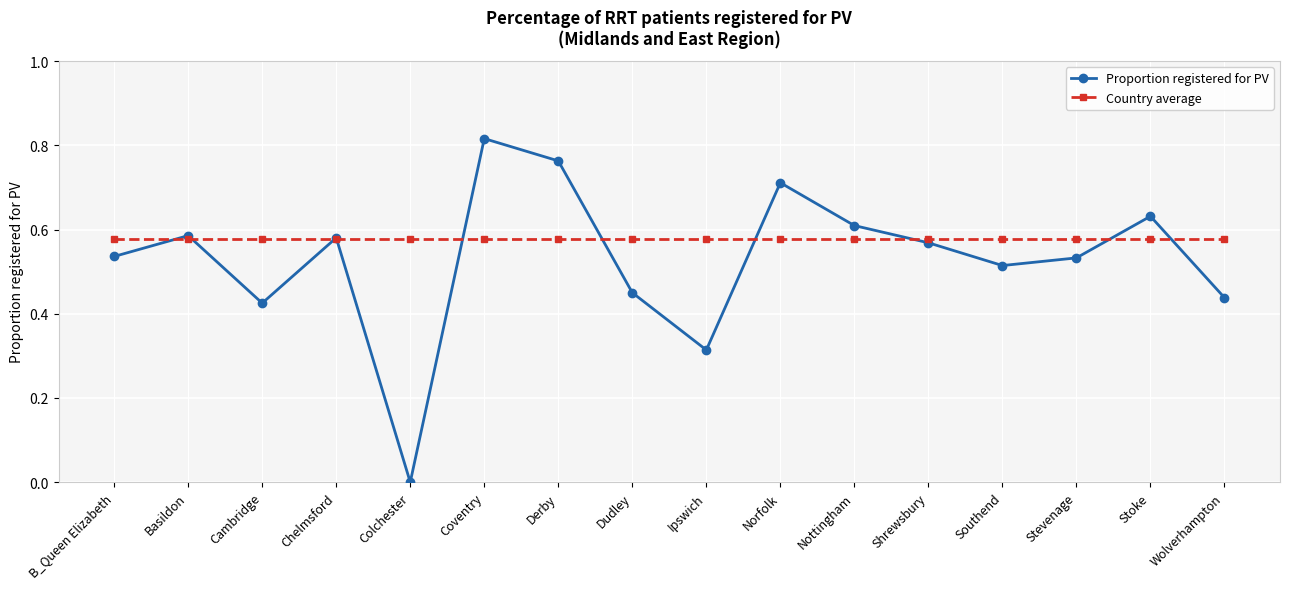

How many categories are shown in the chart?

16